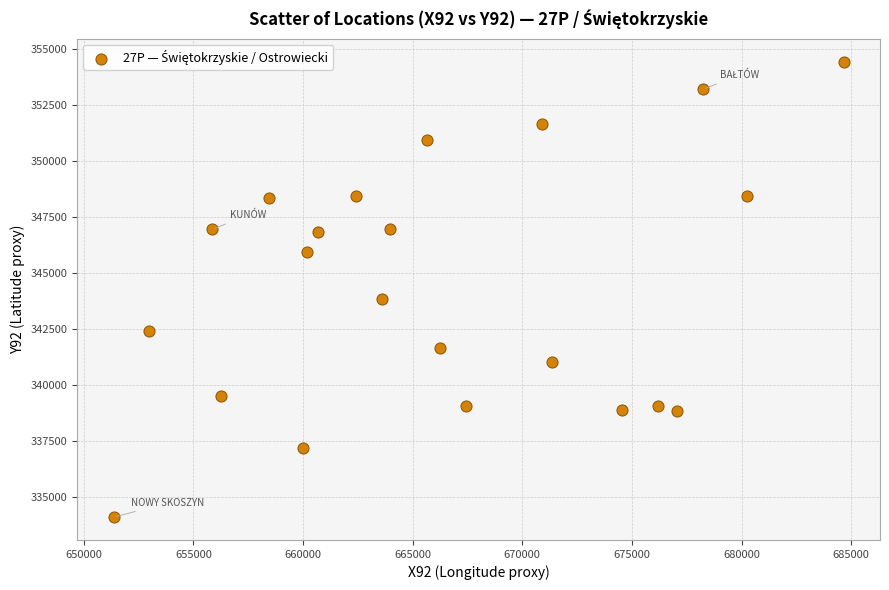

What is the range of X values (max minus min)?

33290